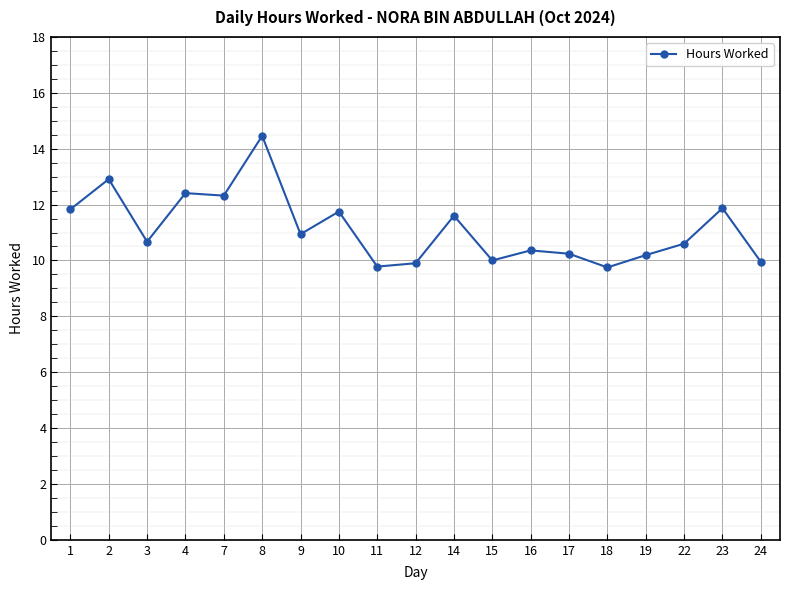

The value at 16 is 17.1. True or false?

False